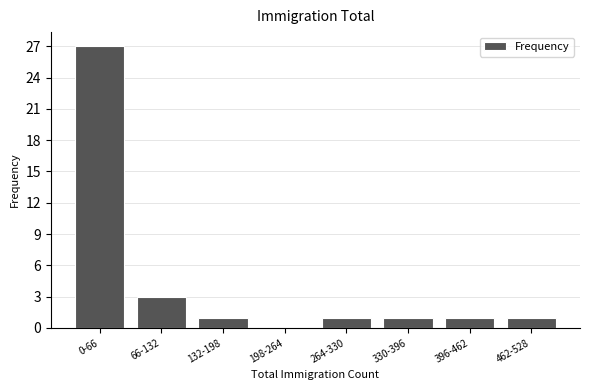

Reading left to right, what are all the values shown in this chart?

0-66=27	66-132=3	132-198=1	198-264=0	264-330=1	330-396=1	396-462=1	462-528=1